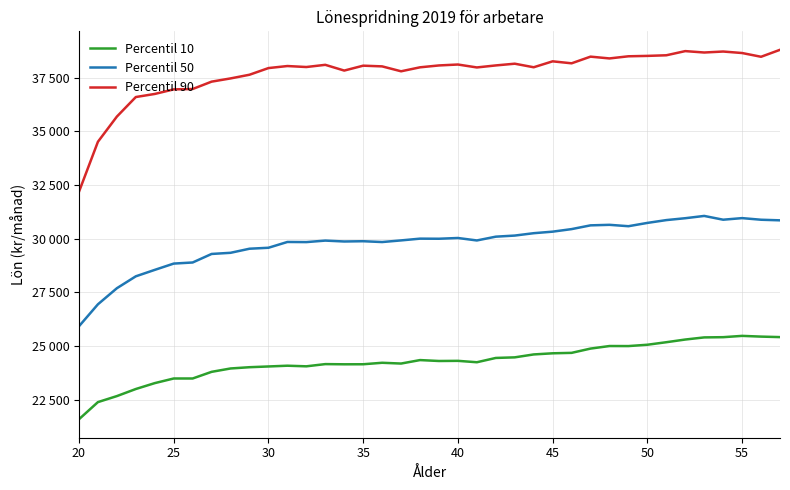

What is the value of the Percentil 10 point at the 11th from the left?

24050.0